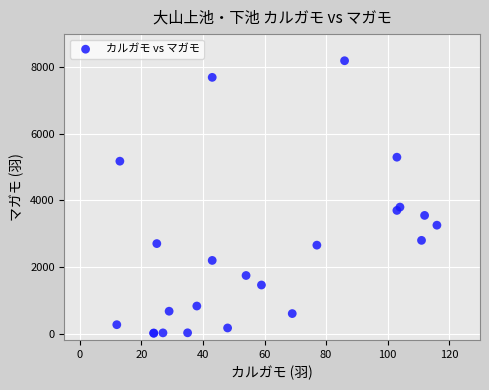

What Y value in the scatter plot is closest to 4103?

3800